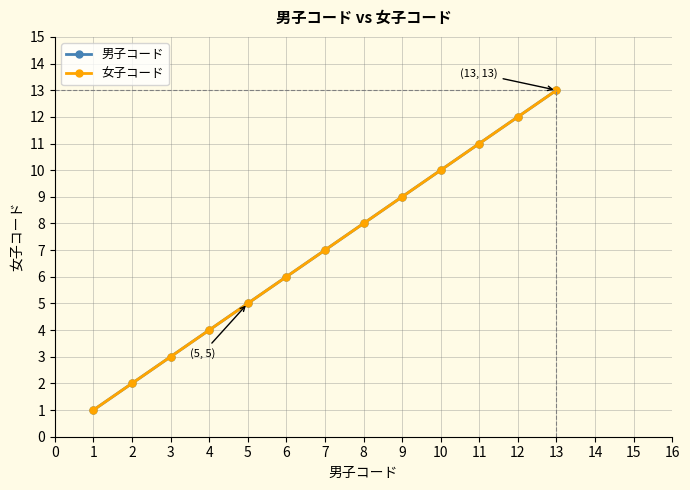

Is this an area chart (filled region under the line)?

No